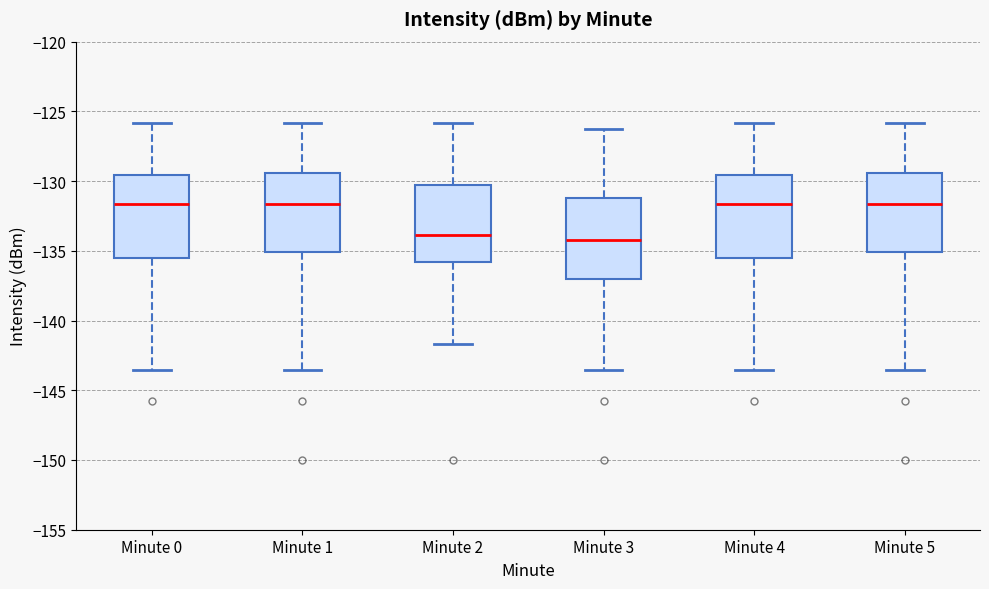

Where does the upper whisker of the box for Minute 1 end on the y-axis? The values are not printed on the chart, so give them approximately, as read against the axis.

-126.0